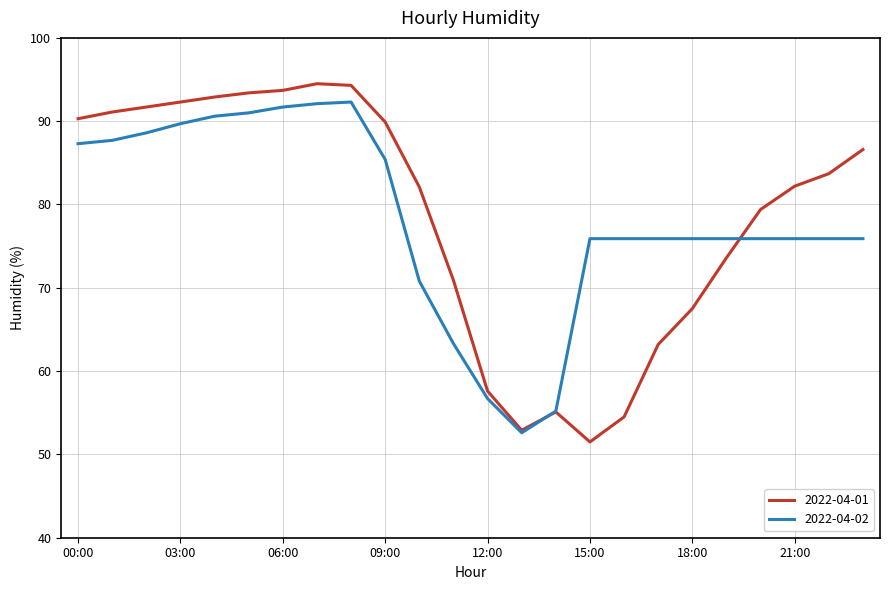

Which series has the largest range (max minus min)?

2022-04-01